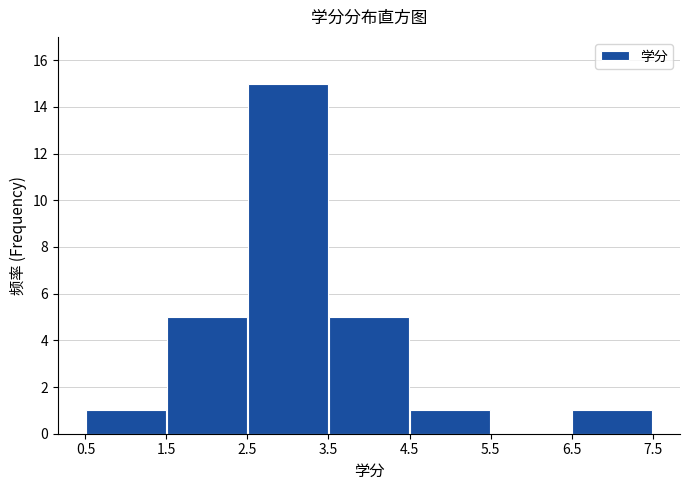

Over which range of the x-axis is the bar tallest?

2.5 to 3.5